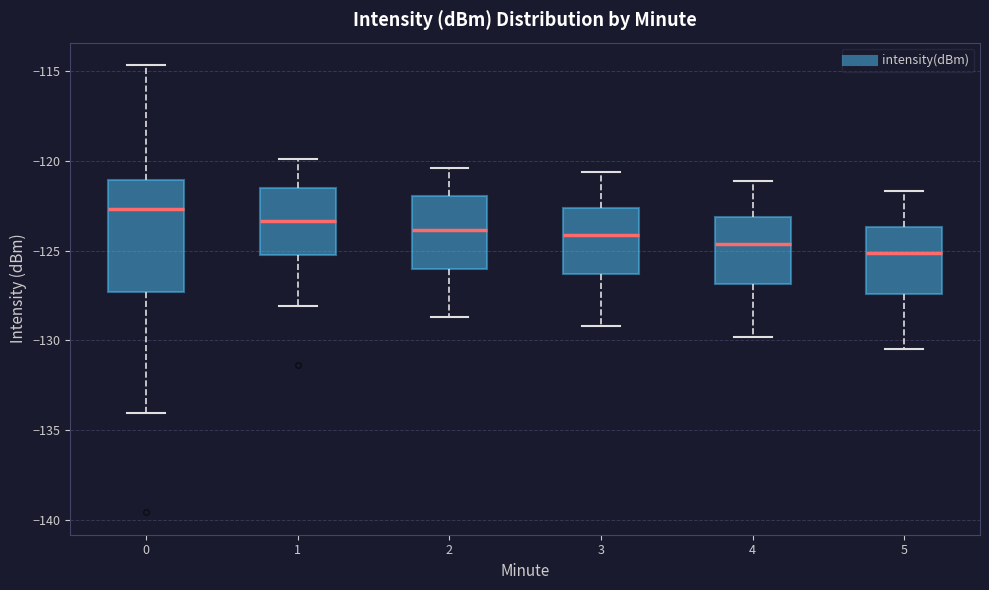

Reading left to right, read every box against the y-axis: the position of its median line, the range the box covers, and the ends of its whiskers. The values are not printed on the chart, so give them approximately, as read against the axis.

0: median -122.5, box -127.5 to -121.0, whiskers -134.0 to -114.5
1: median -123.5, box -125.0 to -121.5, whiskers -128.0 to -120.0
2: median -124.0, box -126.0 to -122.0, whiskers -128.5 to -120.5
3: median -124.0, box -126.5 to -122.5, whiskers -129.0 to -120.5
4: median -124.5, box -127.0 to -123.0, whiskers -130.0 to -121.0
5: median -125.0, box -127.5 to -123.5, whiskers -130.5 to -121.5